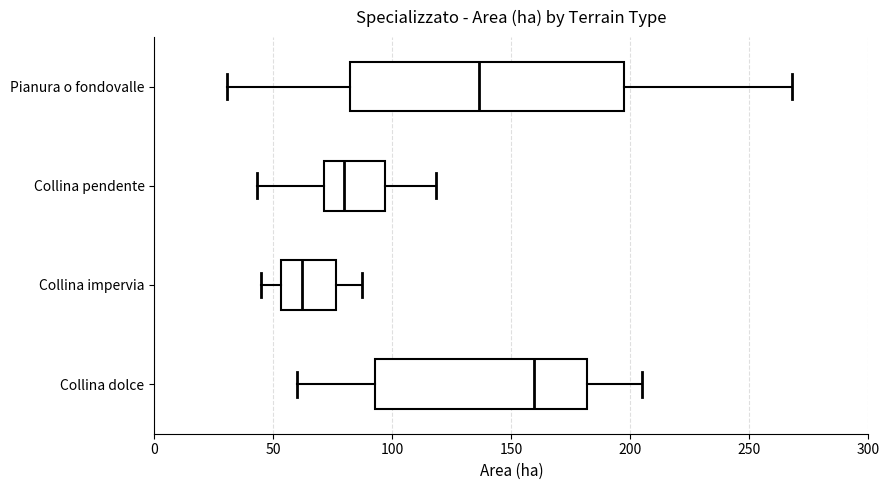

Which box has the furthest to the left median line?

Collina impervia